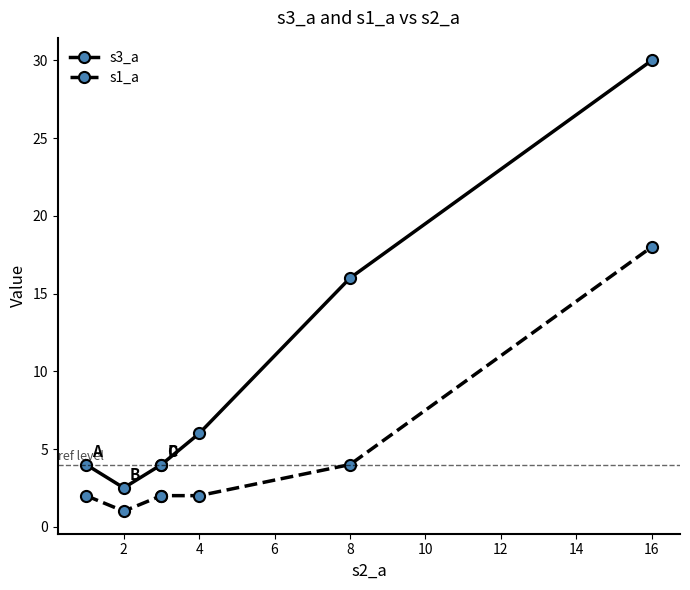

Reading left to right, list all the values displayed in this chart.

s3_a: 4.0	2.5	4.0	4.0	6.0	16.0	30.0
s1_a: 2.0	1.0	2.0	2.0	2.0	4.0	18.0